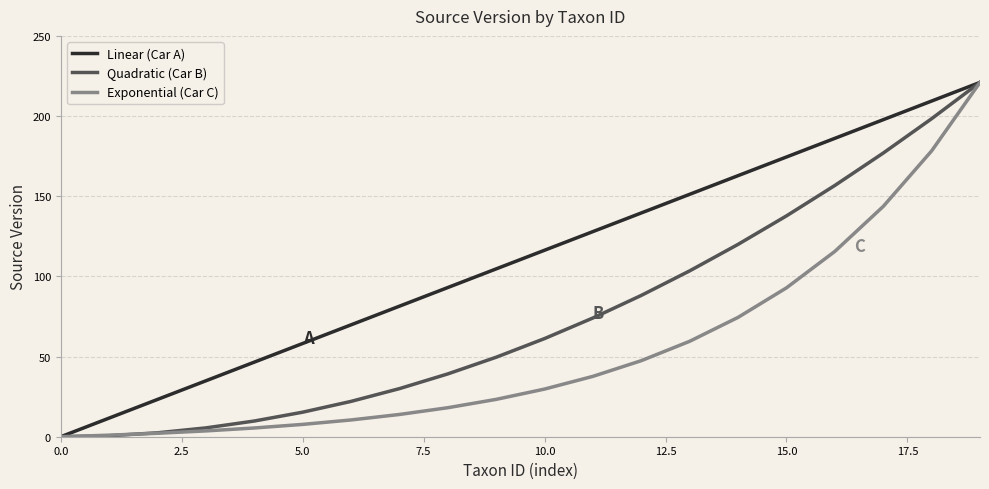

What is the difference between the second highest and second lowest values in the Linear (Car A) series?

197.7